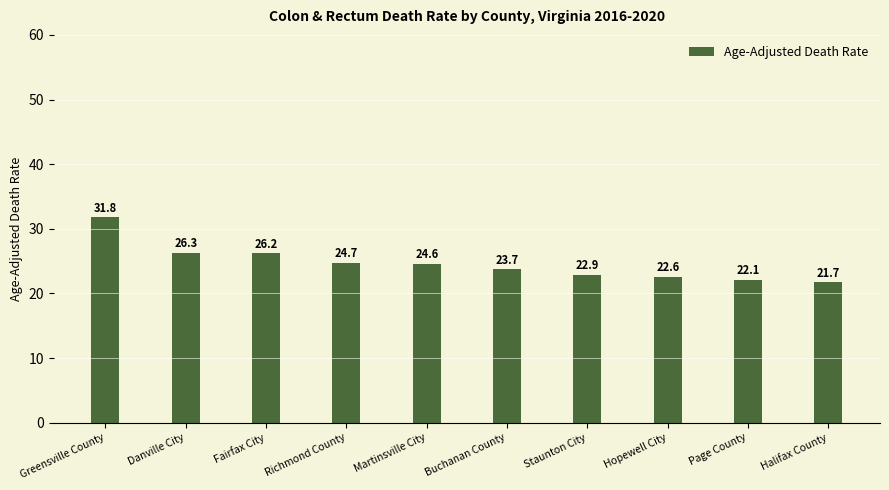

What is the ratio of the value at Page County to the value at Danville City?

0.8